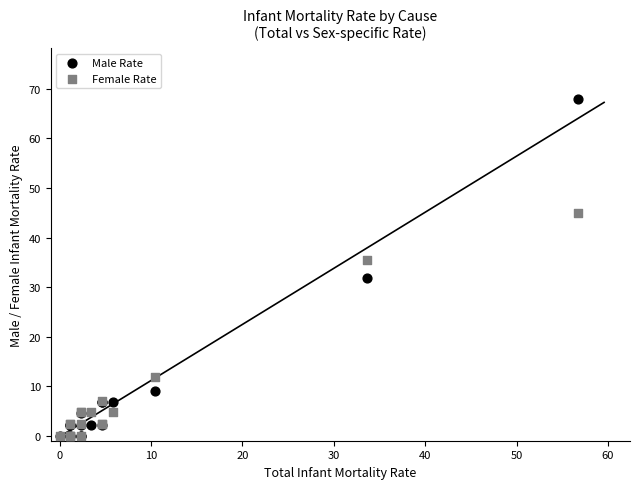

What are all the series names shown in the legend?

Male Rate, Female Rate